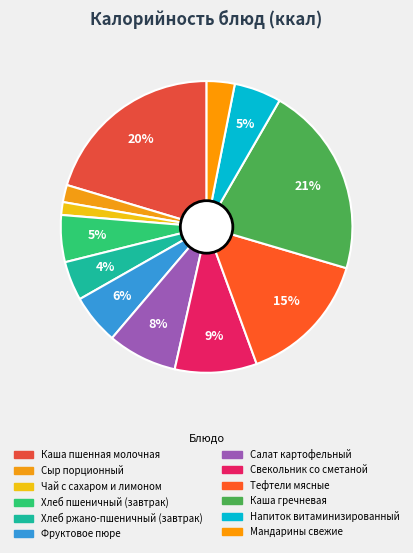

What is the largest slice in the pie chart?

Каша гречневая